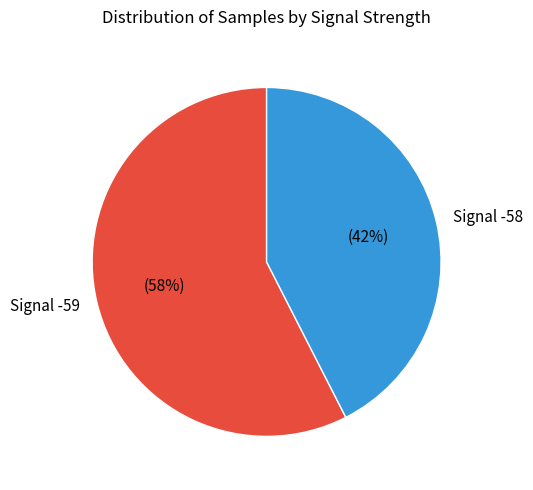

How many segments does this pie chart have?

2